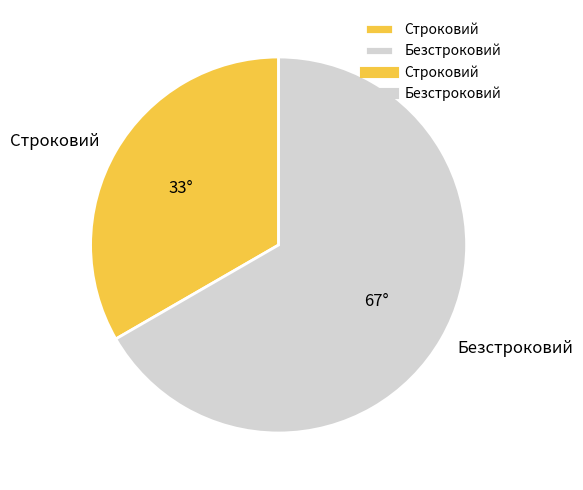

How many segments does this pie chart have?

2